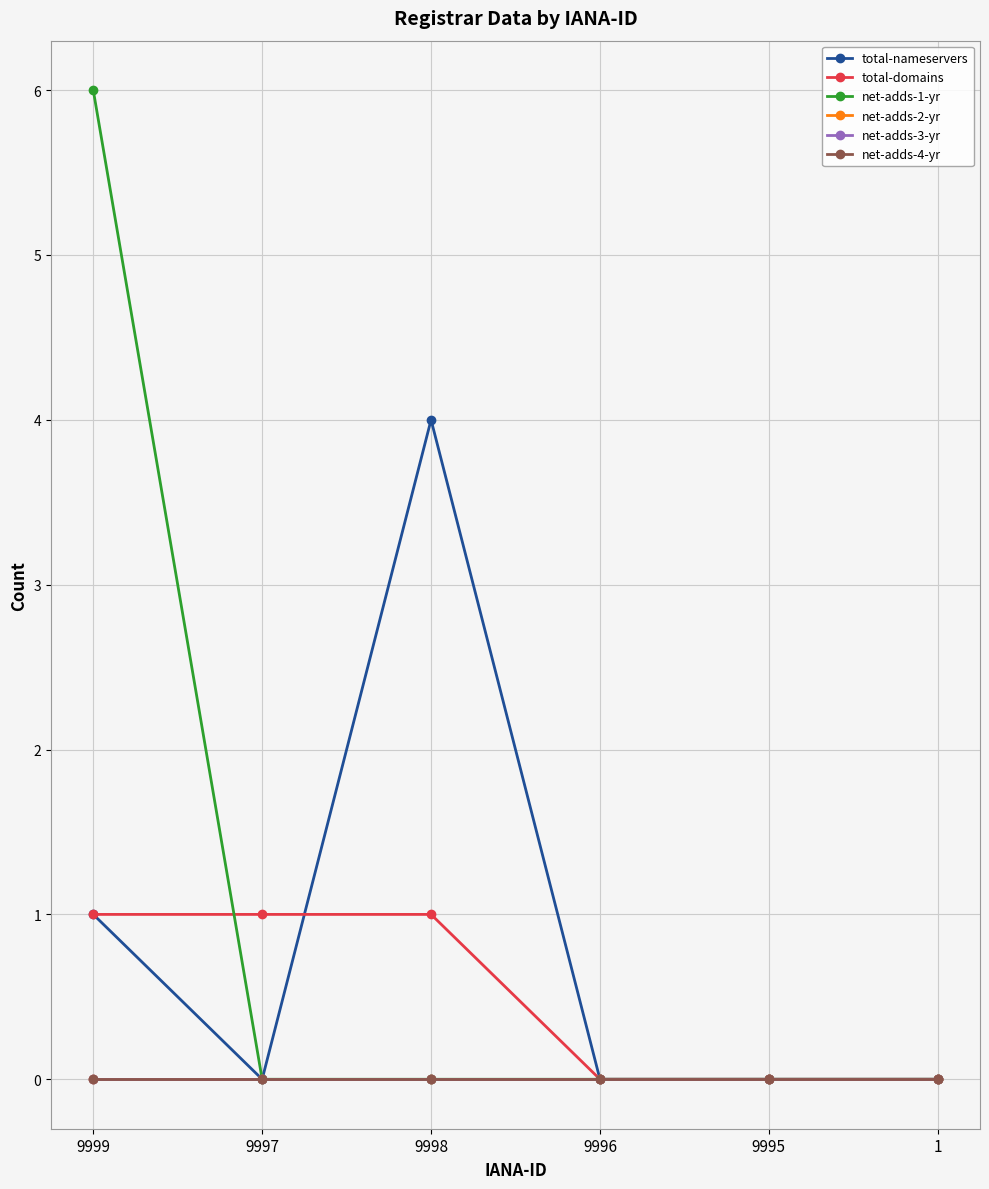

Reading left to right, what are all the values shown in this chart?

total-nameservers: 9999=1	9997=0	9998=4	9996=0	9995=0	1=0
total-domains: 9999=1	9997=1	9998=1	9996=0	9995=0	1=0
net-adds-1-yr: 9999=6	9997=0	9998=0	9996=0	9995=0	1=0
net-adds-2-yr: 9999=0	9997=0	9998=0	9996=0	9995=0	1=0
net-adds-3-yr: 9999=0	9997=0	9998=0	9996=0	9995=0	1=0
net-adds-4-yr: 9999=0	9997=0	9998=0	9996=0	9995=0	1=0